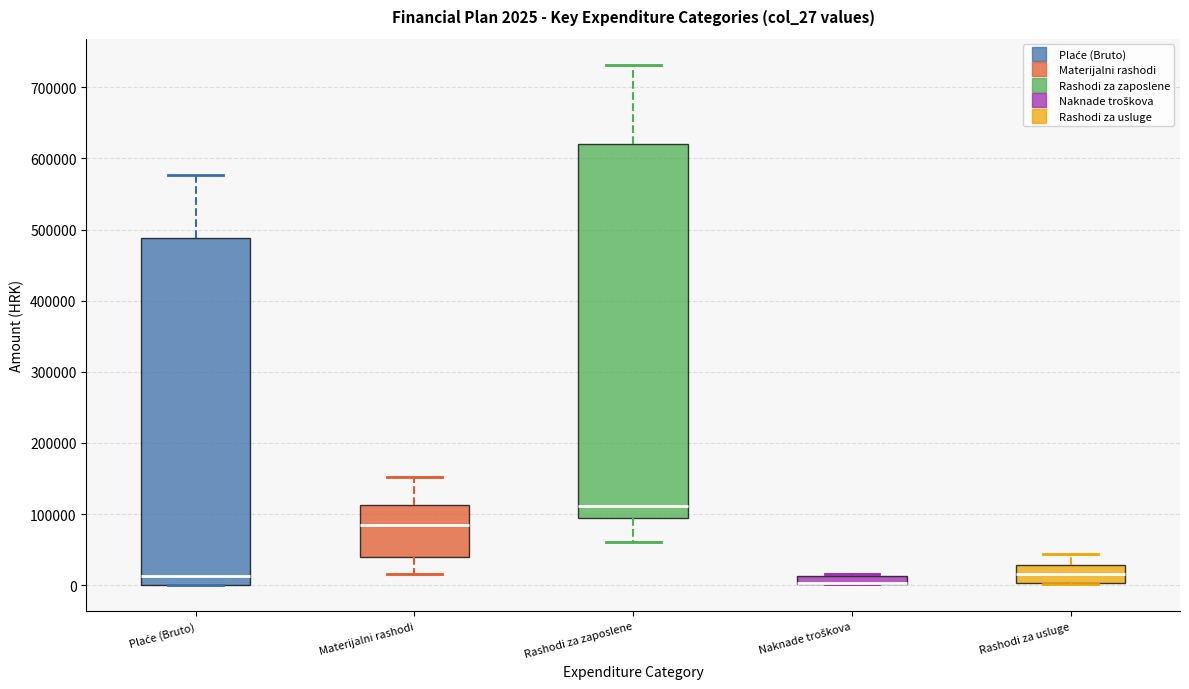

Comparing the boxes themselves (not the whiskers), which one is the tallest?

Rashodi za zaposlene